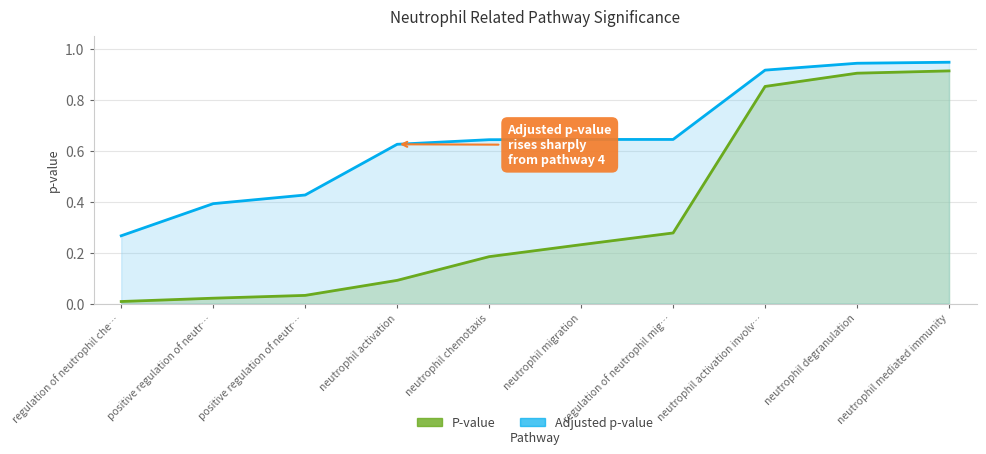

Does the chart display data point markers on the line(s)?

No